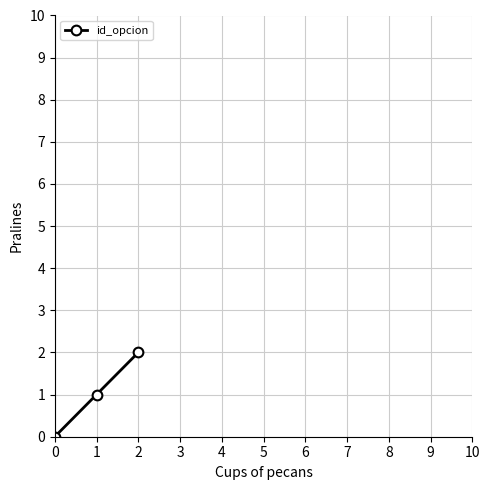

Reading right to left, transcribe all the data shown in this chart.

2	1	0